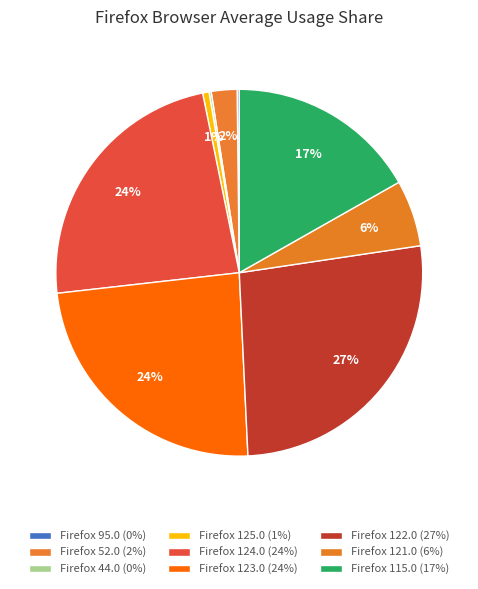

Is there any slice that represents more than half of the pie?

No